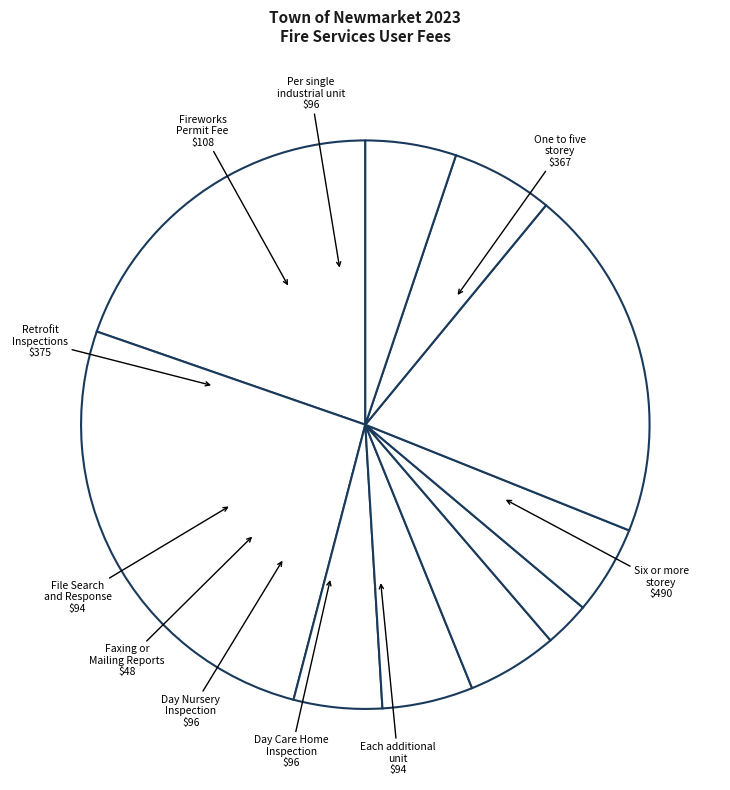

How many slices are in this pie chart?

10